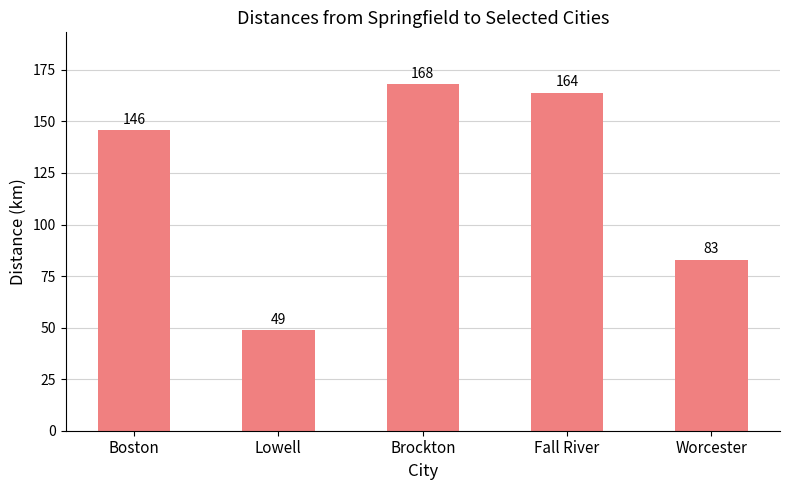

Does the chart contain stacked bars?

No